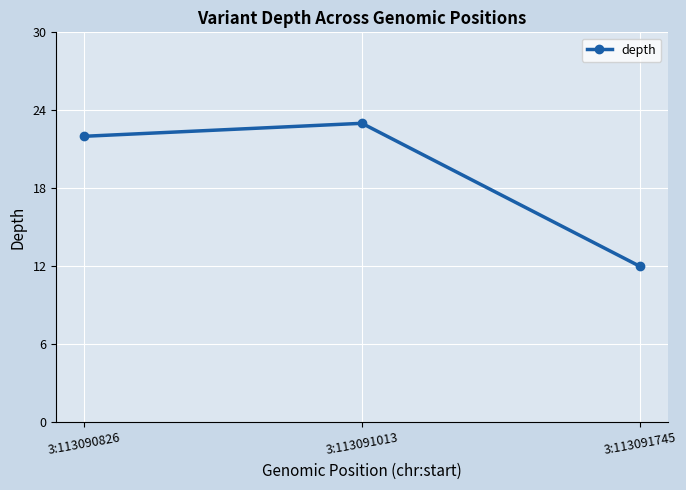

What is the difference between the values at 3:113091013 and 3:113091745?

11